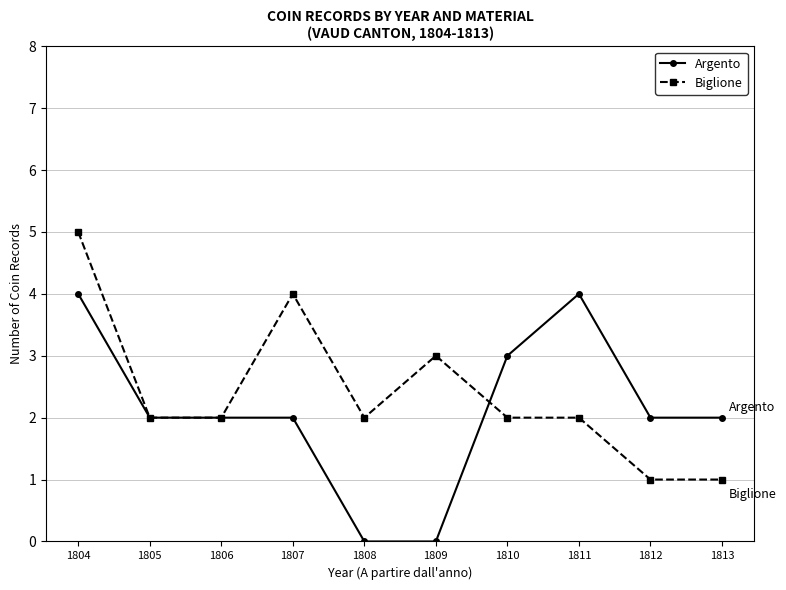

What is the sum of all Biglione values?

24